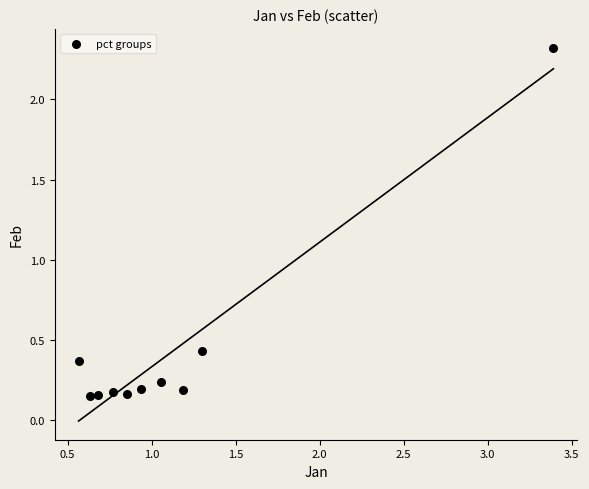

What is the average X value?

1.1